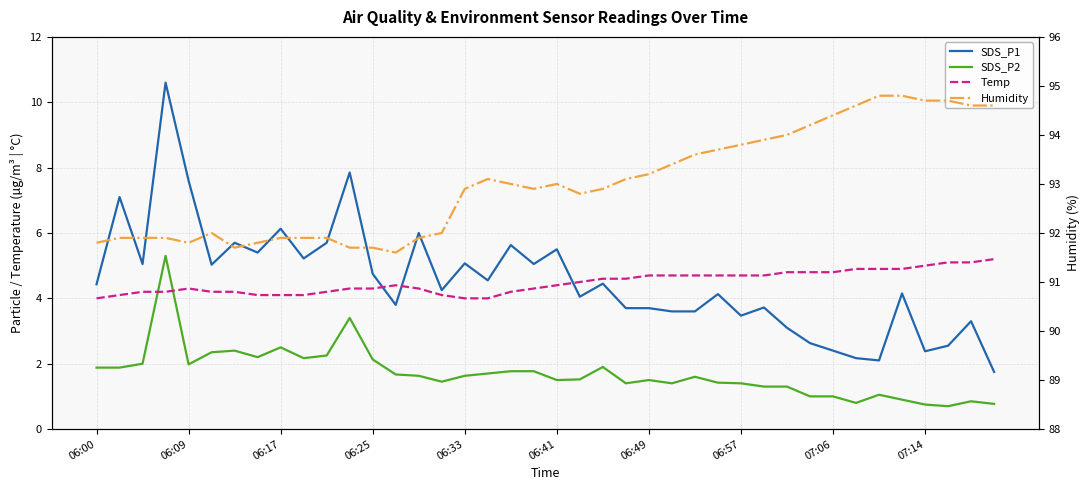

Between 16 and 30, which series saw the biggest shift?

SDS_P1